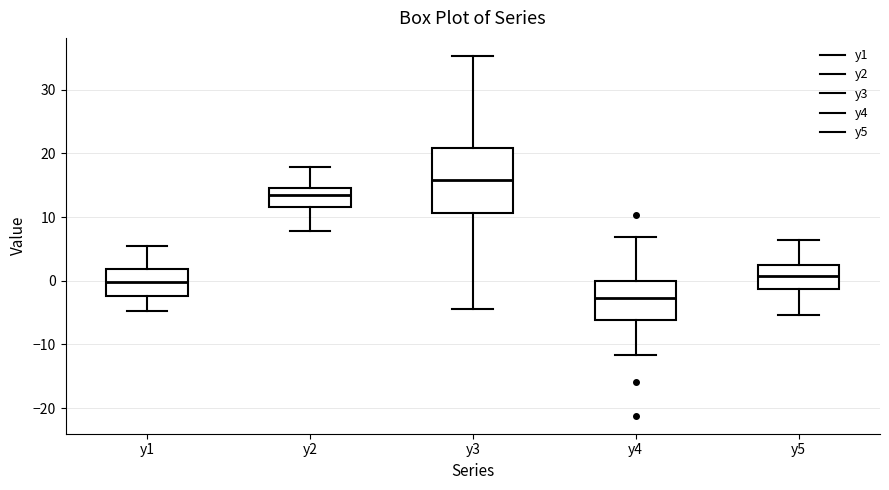

Which box is the tallest, from its lower edge to its upper edge?

y3